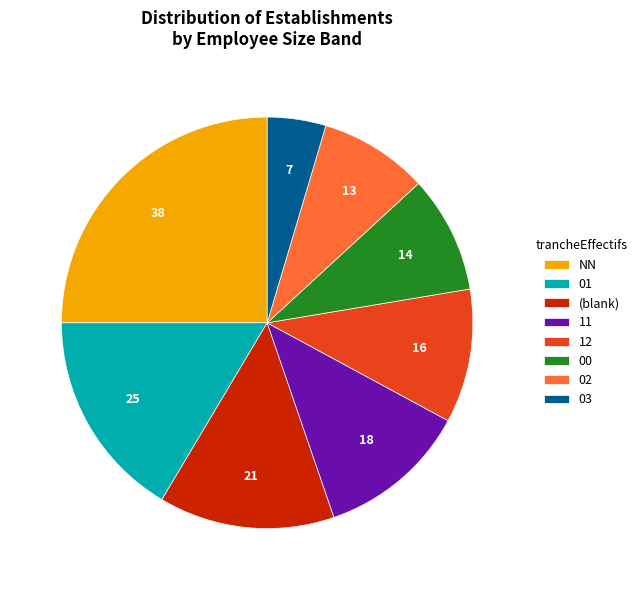

Does any single category account for the majority?

No